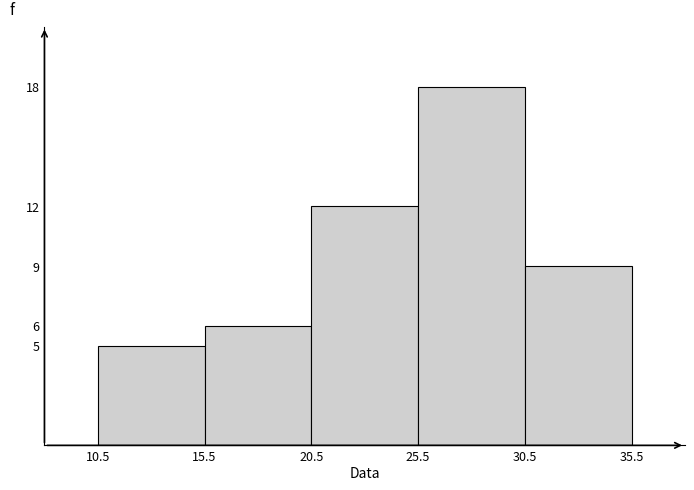

What is the height of the bar covering 20.5 to 25.5 on the x-axis? The values are not printed on the chart, so give them approximately, as read against the axis.

12